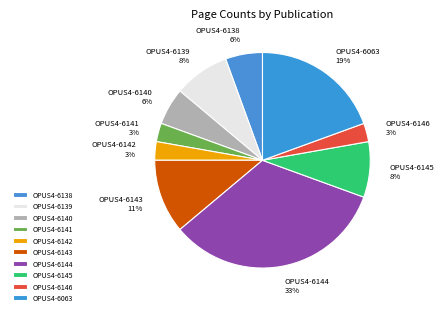

To the nearest percent, what is the combined percentage of OPUS4-6142 and OPUS4-6143?

14%